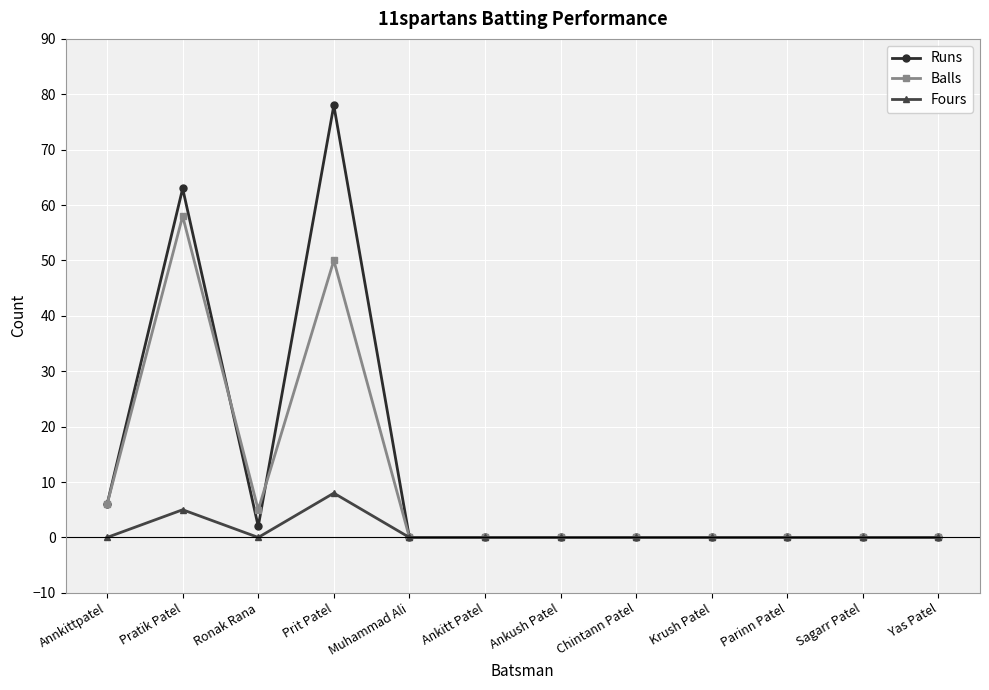

Reading right to left, transcribe all the data shown in this chart.

Runs: 0	0	0	0	0	0	0	0	78	2	63	6
Balls: 0	0	0	0	0	0	0	0	50	5	58	6
Fours: 0	0	0	0	0	0	0	0	8	0	5	0